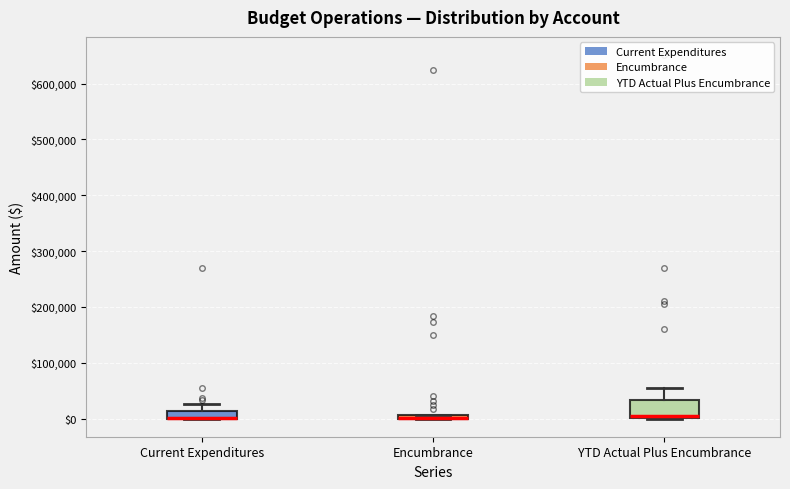

Comparing the boxes themselves (not the whiskers), which one is the tallest?

YTD Actual Plus Encumbrance